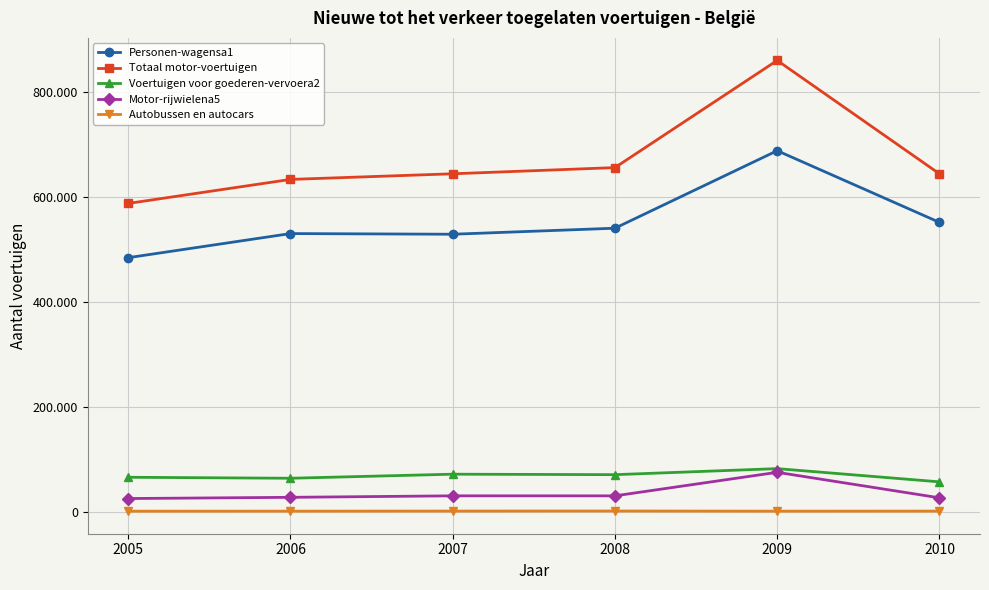

What is the difference between the Totaal motor-voertuigen values at 2007 and 2006?

10743